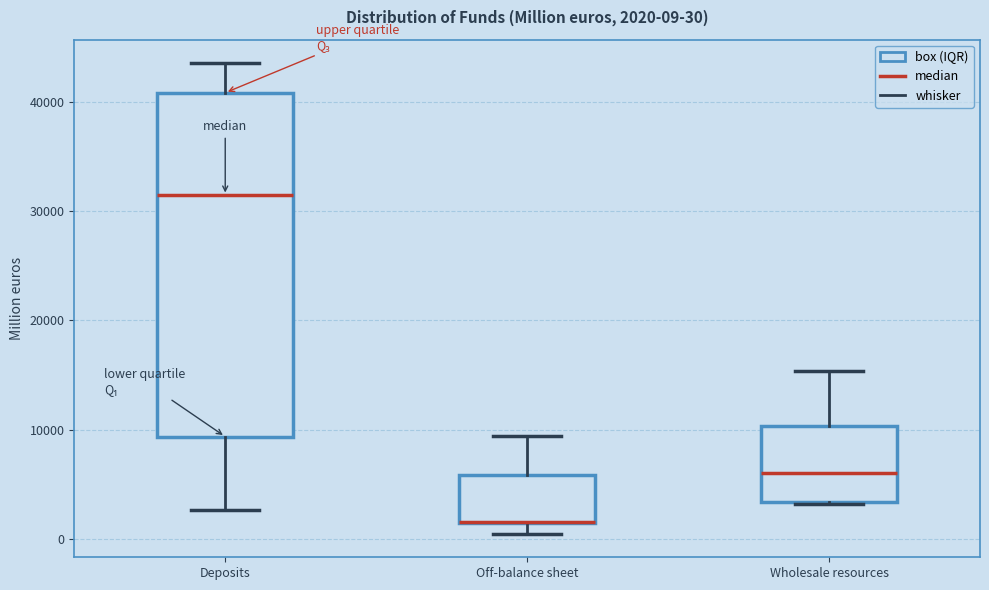

Comparing the boxes themselves (not the whiskers), which one is the tallest?

Deposits